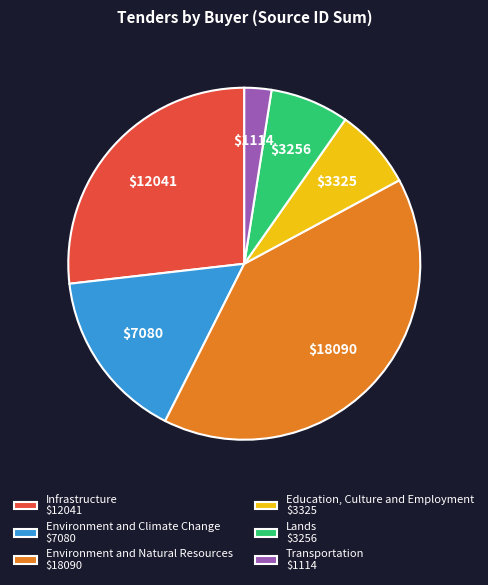

True or false: Environment and Climate Change $7080 accounts for 16% of the total.

True